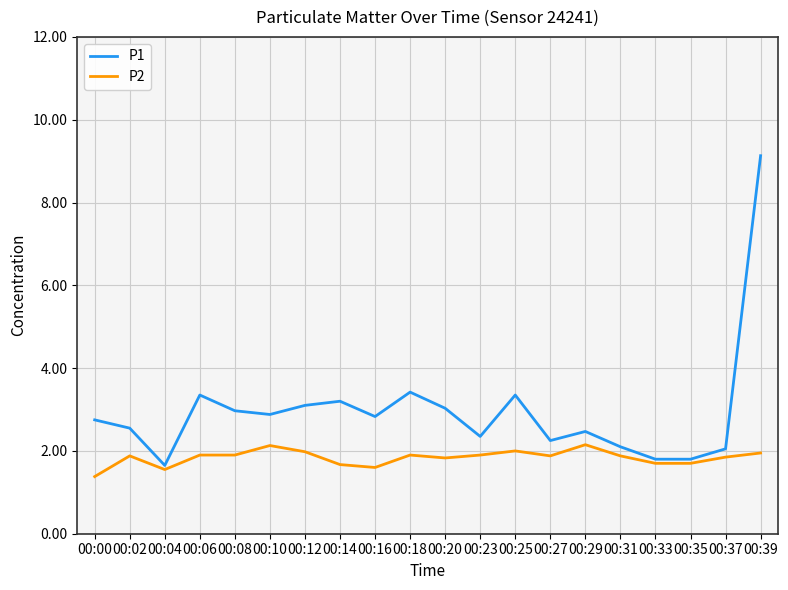

Is this an area chart (filled region under the line)?

No